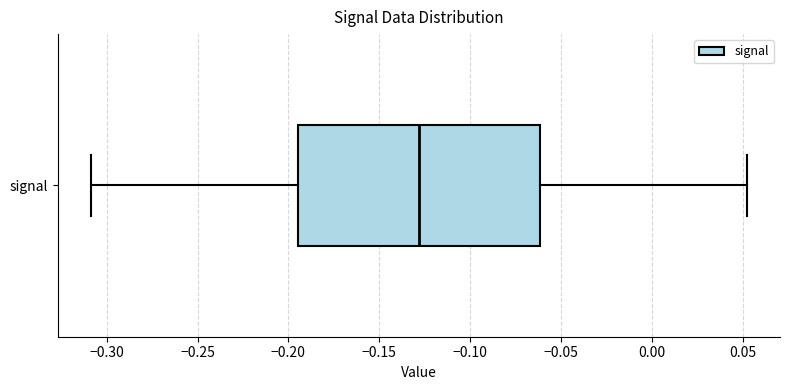

Read this box plot against the x-axis: the position of the median line, the range covered by the box, and the ends of both whiskers. The values are not printed on the chart, so give them approximately, as read against the axis.

median -0.130, box -0.195 to -0.060, whiskers -0.310 to 0.050